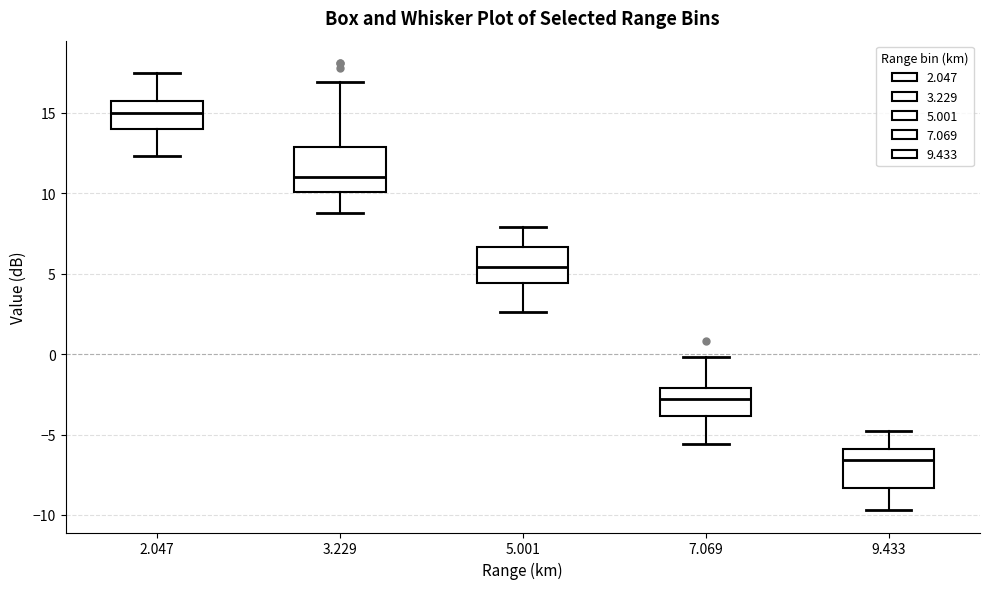

Which box's median line is the lowest?

9.433